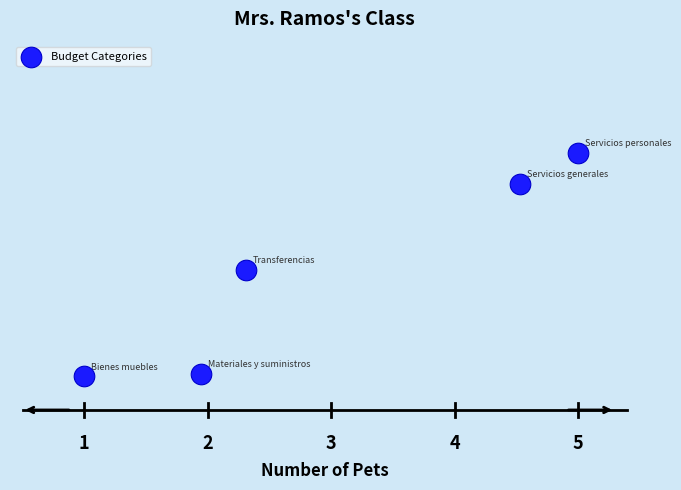

What is the average X value?

3.0